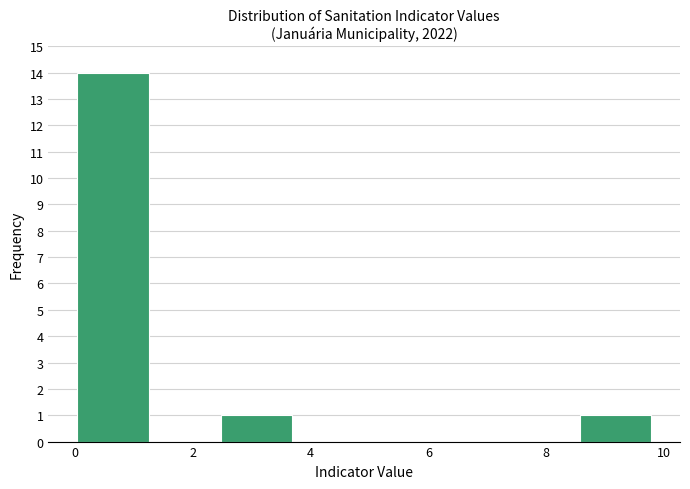

Reading left to right, list every bar in this chart as the range it spans on the x-axis followed by its height. Neither the bar edges nor the heights are printed on the chart, so give them approximately, as read against the axes.

0.0 to 1.2: 14
1.2 to 2.4: 0
2.4 to 3.6: 1
3.6 to 5.0: 0
5.0 to 6.2: 0
6.2 to 7.4: 0
7.4 to 8.6: 0
8.6 to 9.8: 1